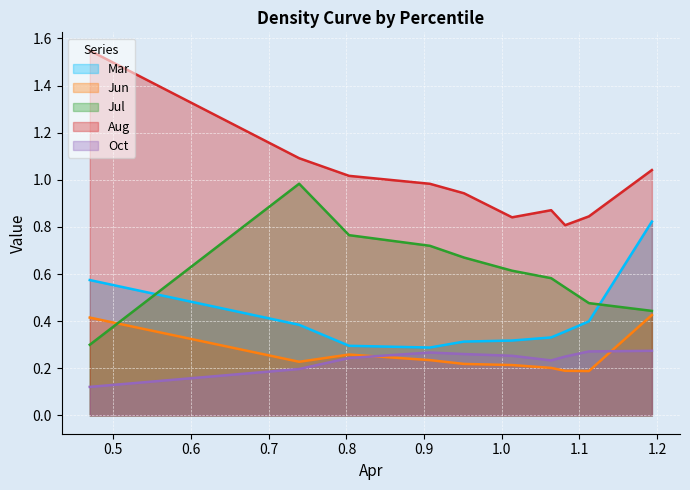

True or false: Jun and Mar intersect in this chart.

False